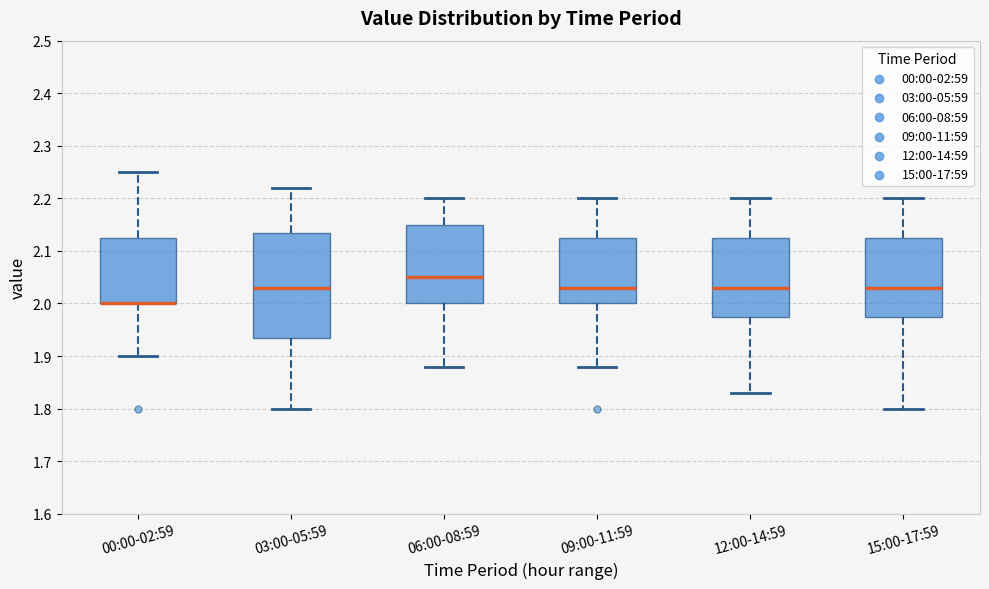

Where does the upper whisker of the box for 12:00-14:59 end on the y-axis? The values are not printed on the chart, so give them approximately, as read against the axis.

2.20